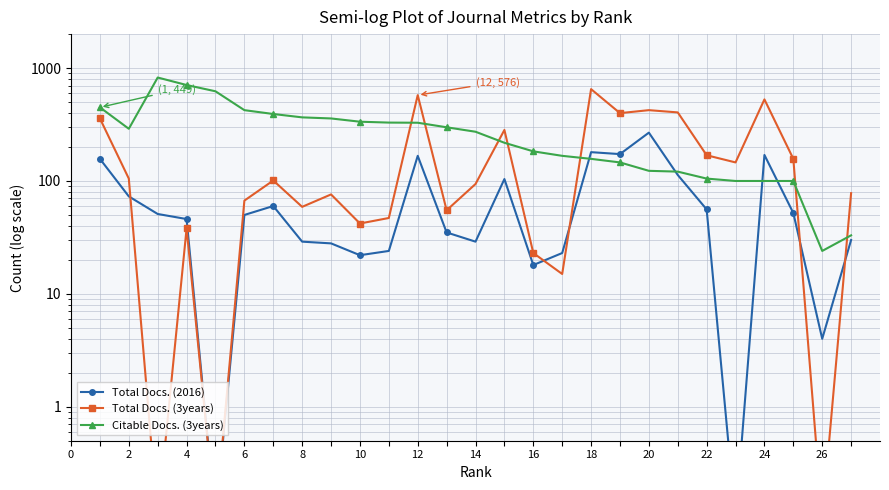

At how many categories does at least one series exceed 509?

6